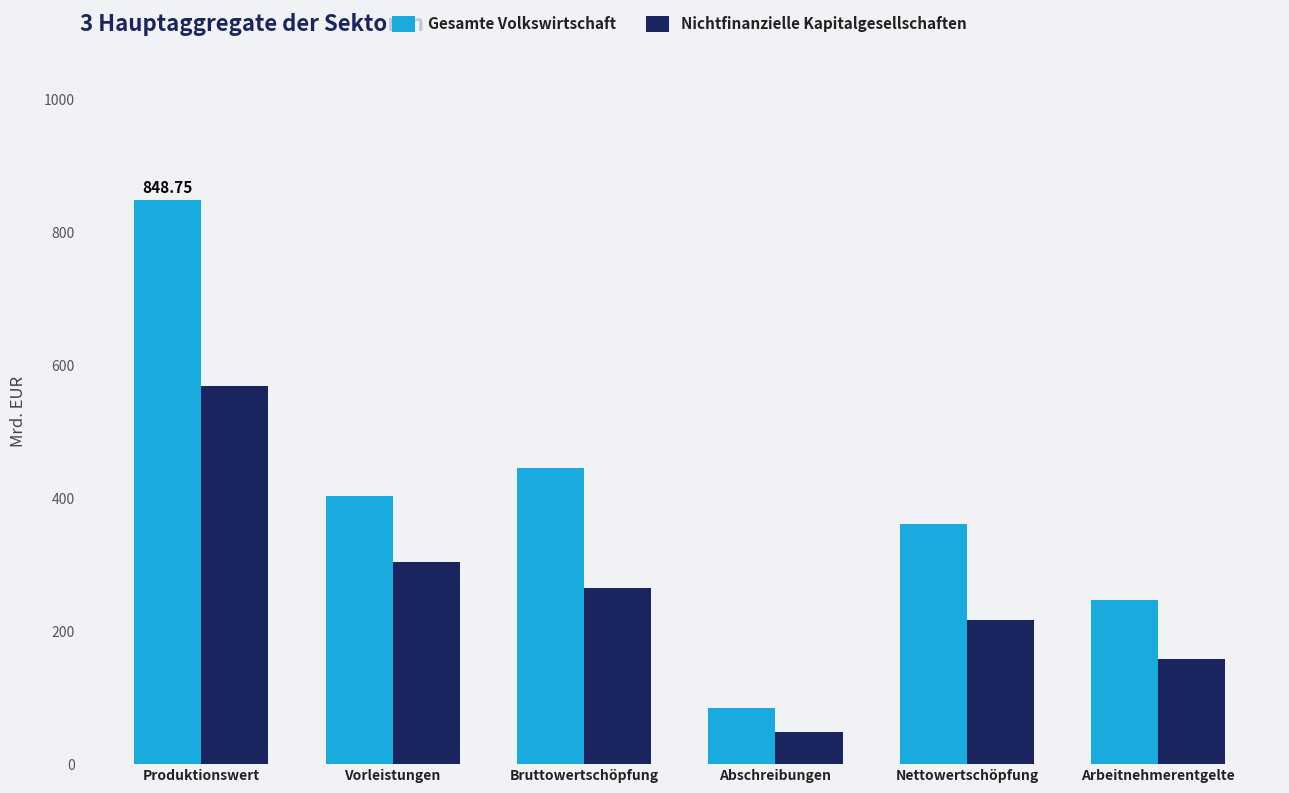

How many groups of bars are there?

6